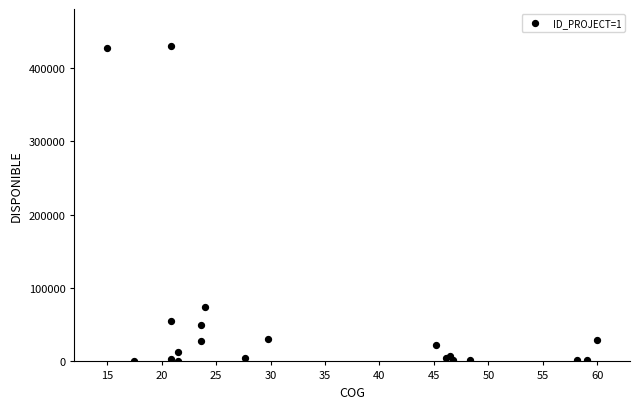

What Y value in the scatter plot is closest to 214965?

73733.1